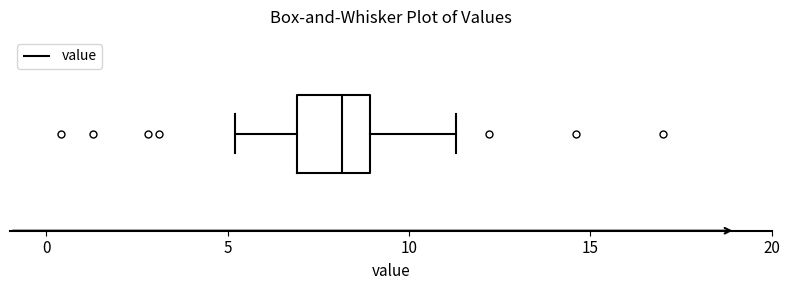

Transcribe this box plot: give where the median line is, the range the box spans, and where the two whiskers end, as read against the x-axis. The values are not printed on the chart, so give them approximately, as read against the axis.

median 8.0, box 7.0 to 9.0, whiskers 5.0 to 11.5